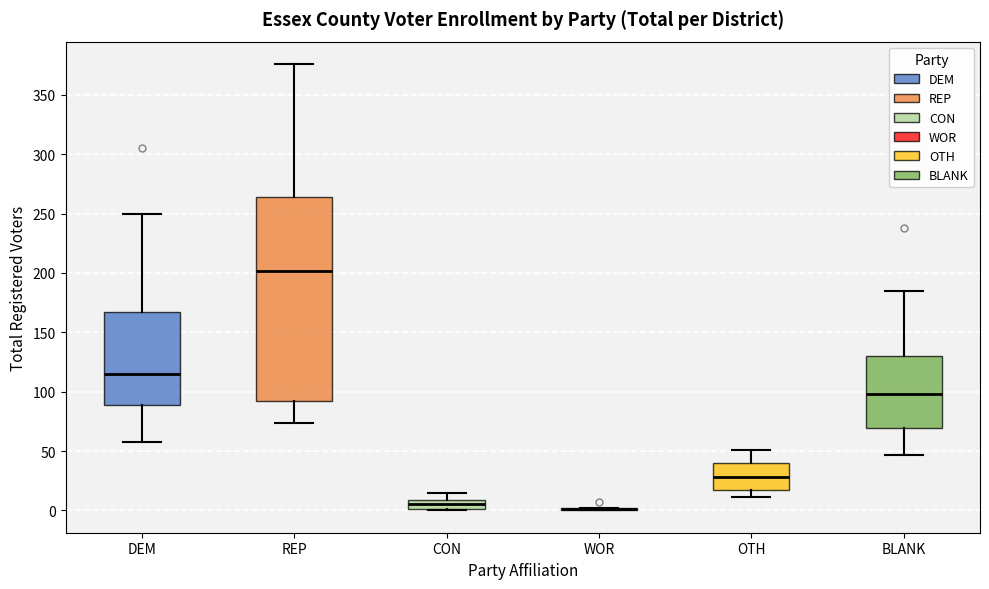

Where does the upper whisker of the box for CON end on the y-axis? The values are not printed on the chart, so give them approximately, as read against the axis.

15